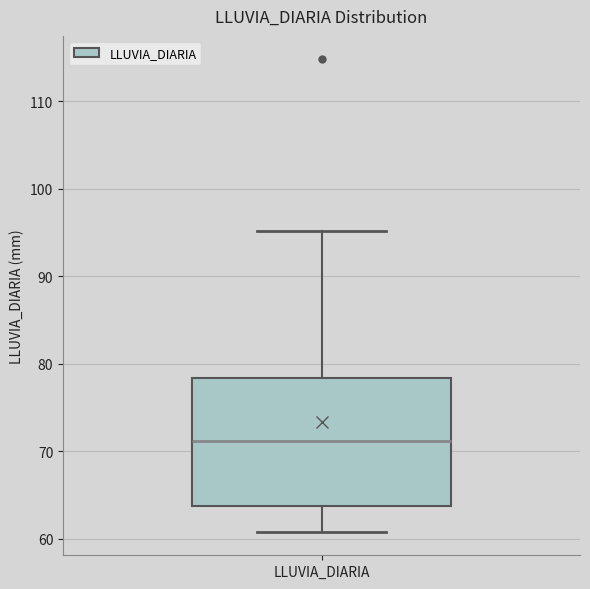

Where does the upper whisker of the box for LLUVIA_DIARIA end on the y-axis? The values are not printed on the chart, so give them approximately, as read against the axis.

95